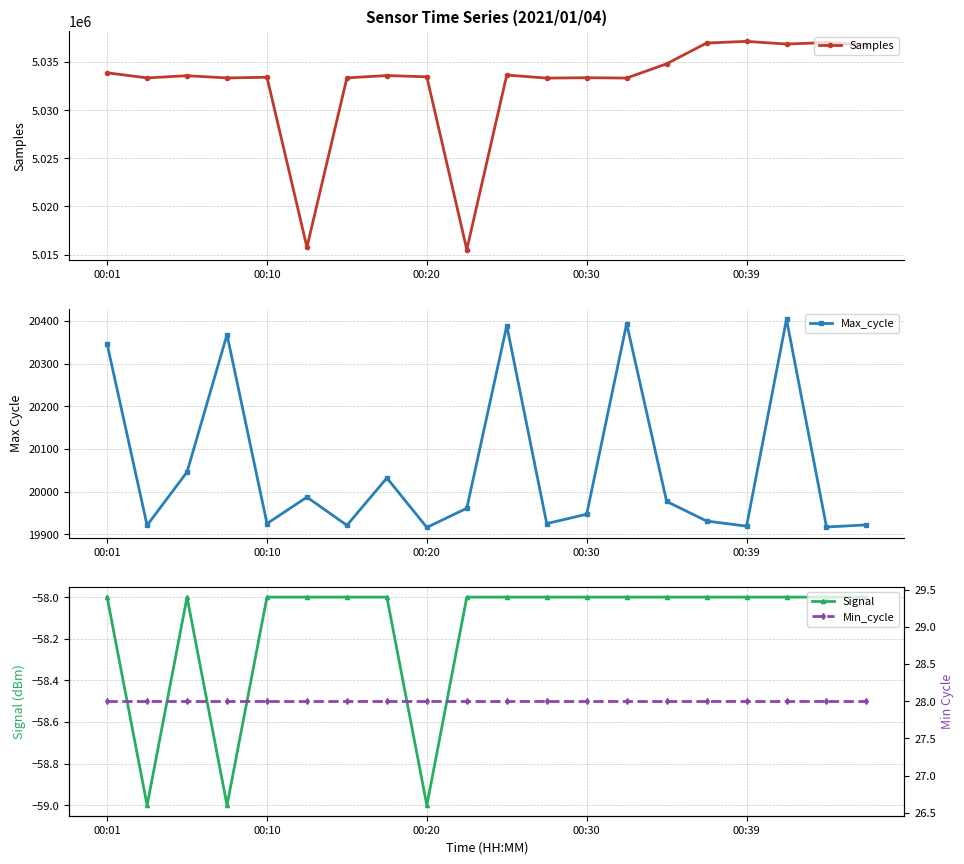

What is the total value across all series at 15?

5056870